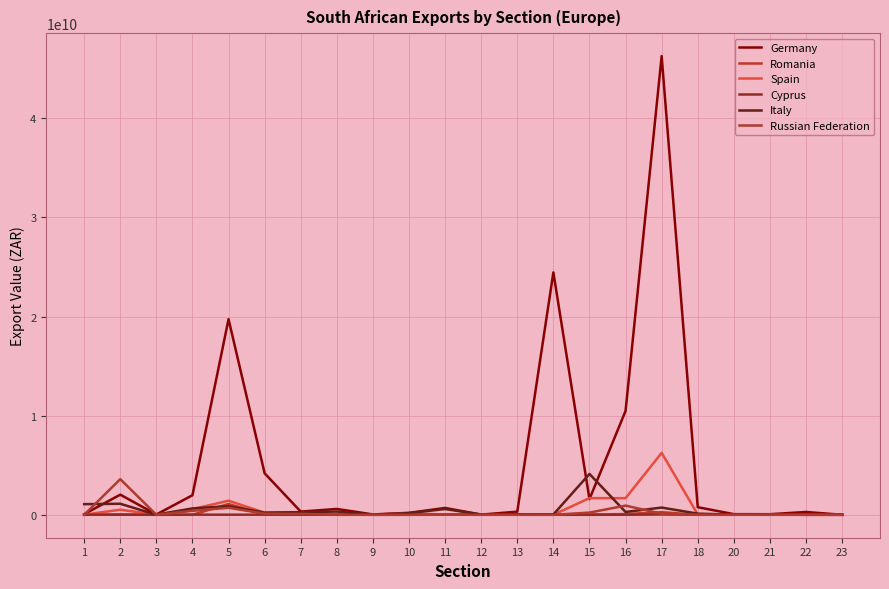

How many lines are shown in the chart?

6